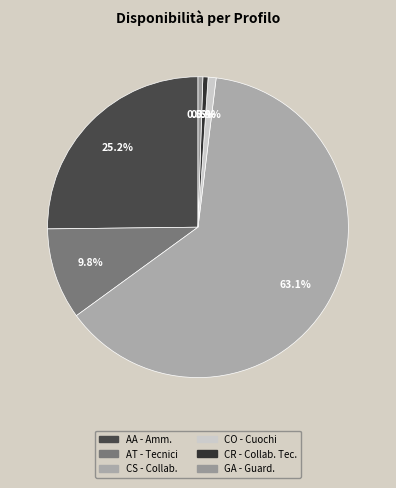

To the nearest percent, what is the average slice percentage?

17%